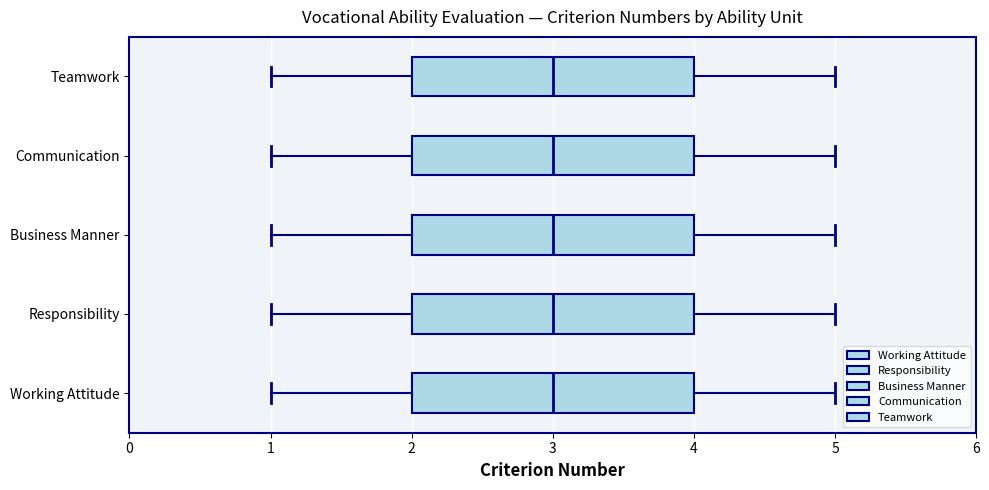

Reading bottom to top, read every box against the x-axis: the position of its median line, the range the box covers, and the ends of its whiskers. The values are not printed on the chart, so give them approximately, as read against the axis.

Working Attitude: median 3, box 2 to 4, whiskers 1 to 5
Responsibility: median 3, box 2 to 4, whiskers 1 to 5
Business Manner: median 3, box 2 to 4, whiskers 1 to 5
Communication: median 3, box 2 to 4, whiskers 1 to 5
Teamwork: median 3, box 2 to 4, whiskers 1 to 5